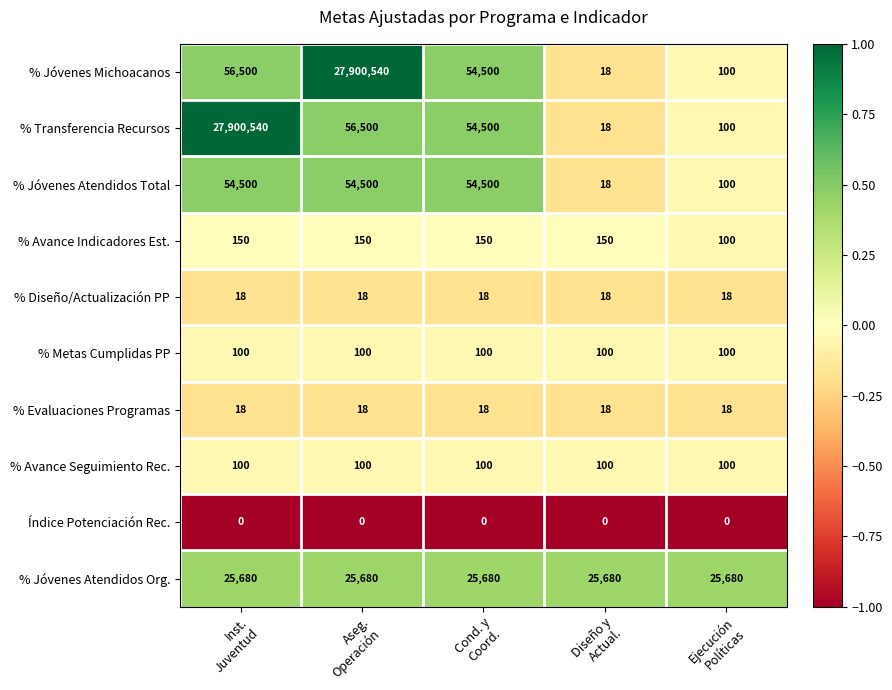

What is the minimum value for % Jóvenes Atendidos Total?

18